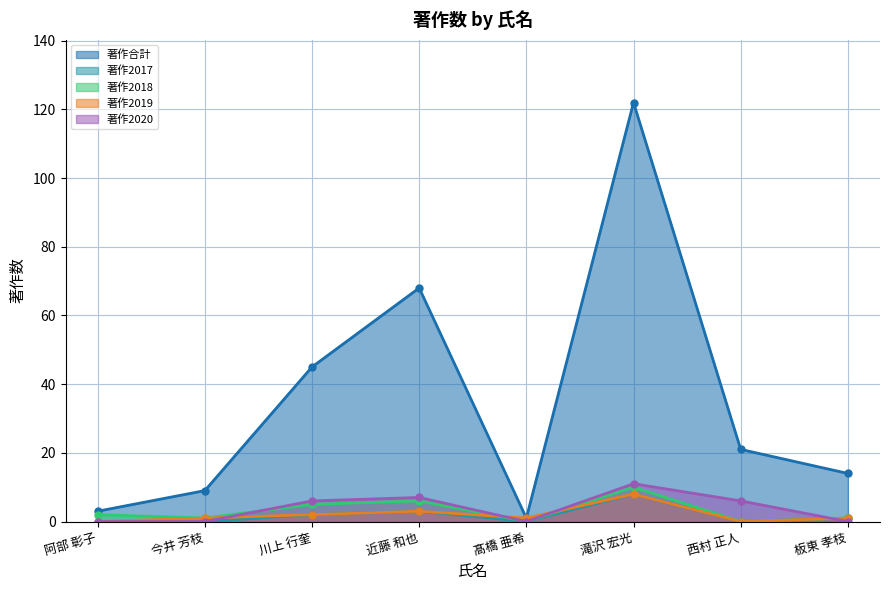

What is the difference between the maximum and second lowest values in the 著作2018 series?

10